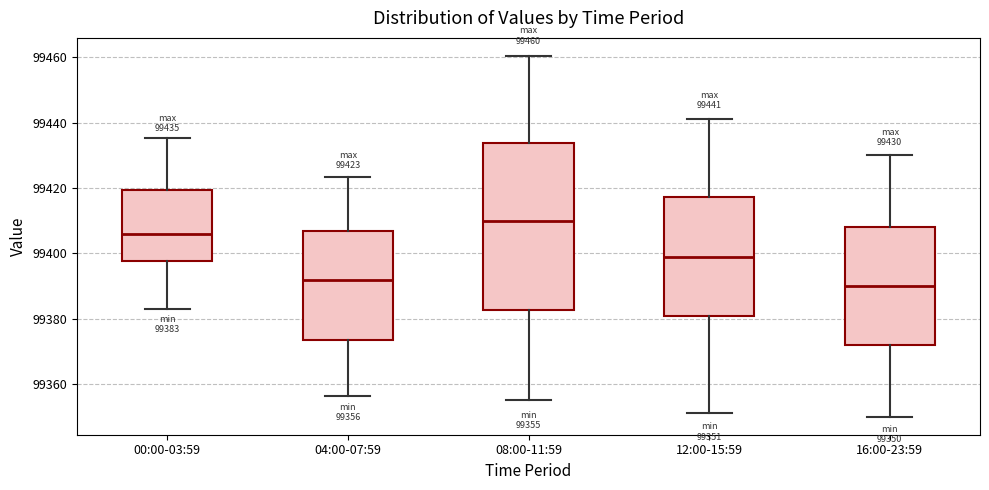

Which box has the highest median line?

08:00-11:59